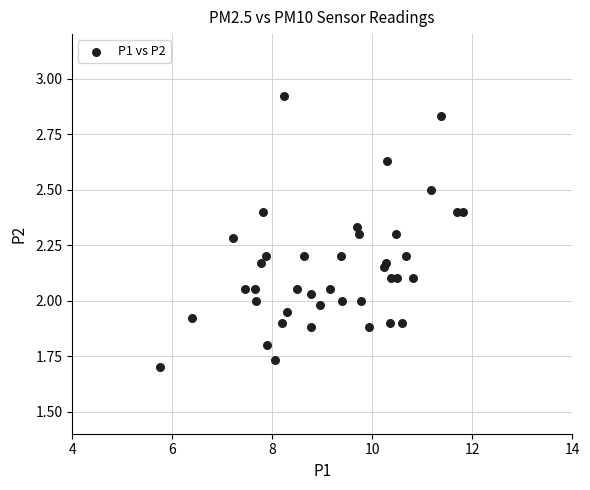

What is the range of Y values (max minus min)?

1.2